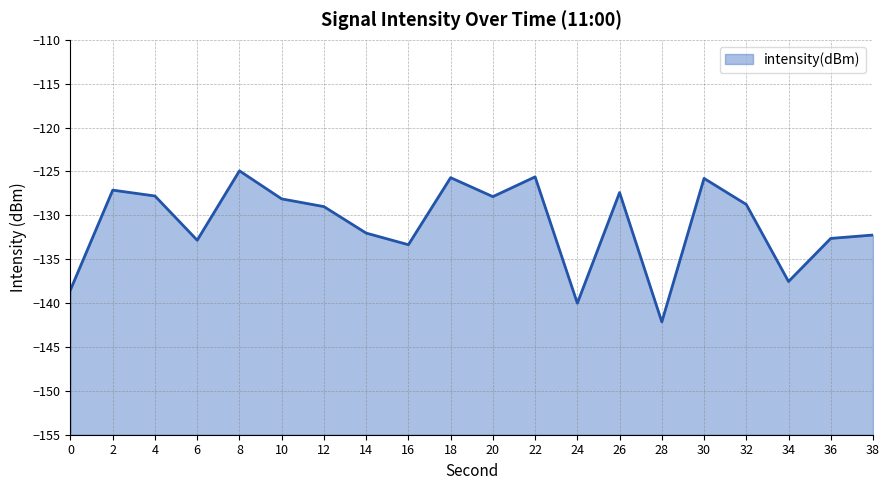

What is the maximum value shown in the chart?

-124.9